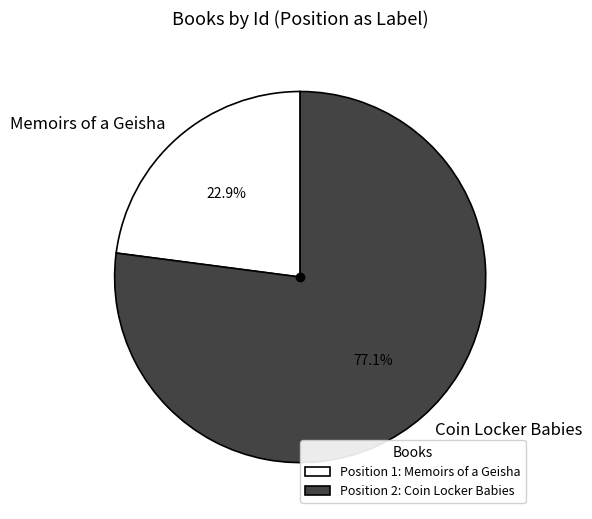

Between Memoirs of a Geisha and Coin Locker Babies, which is larger?

Coin Locker Babies